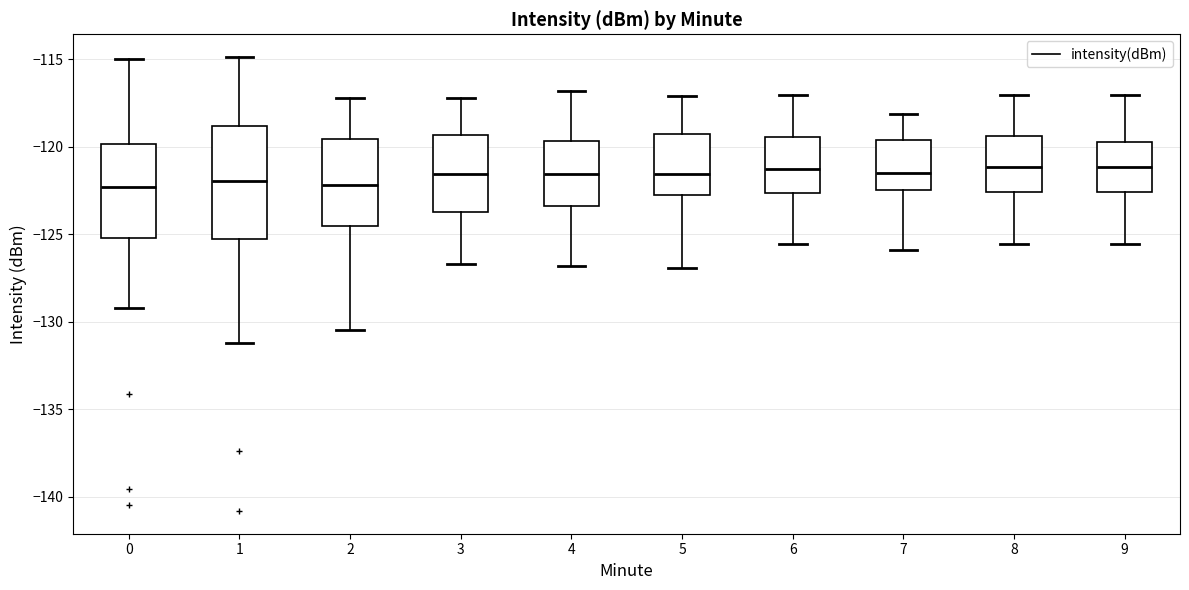

Which box is the tallest, from its lower edge to its upper edge?

1